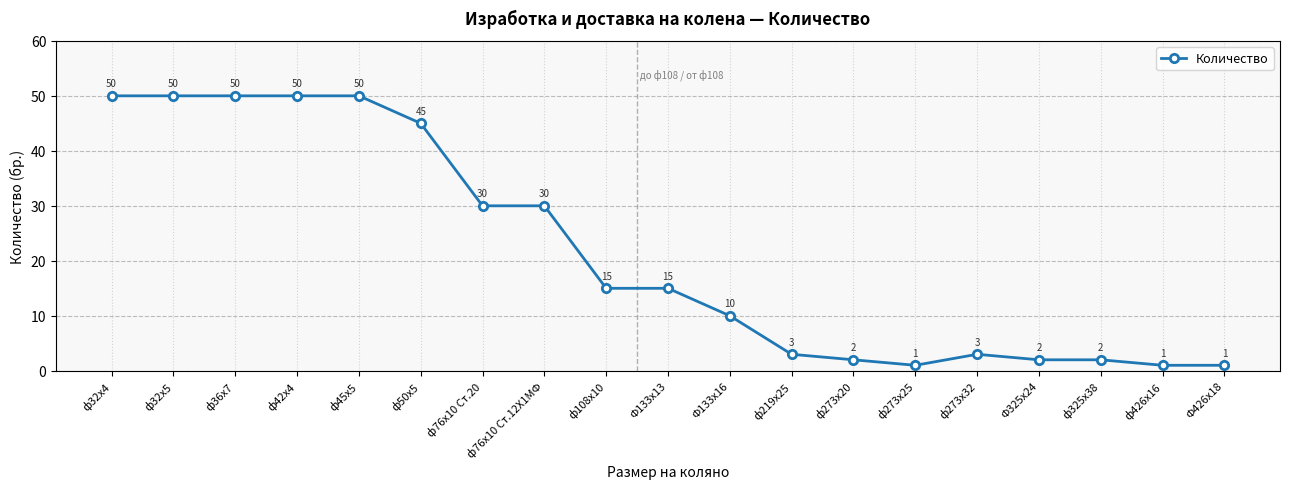

What is the maximum value shown in the chart?

50